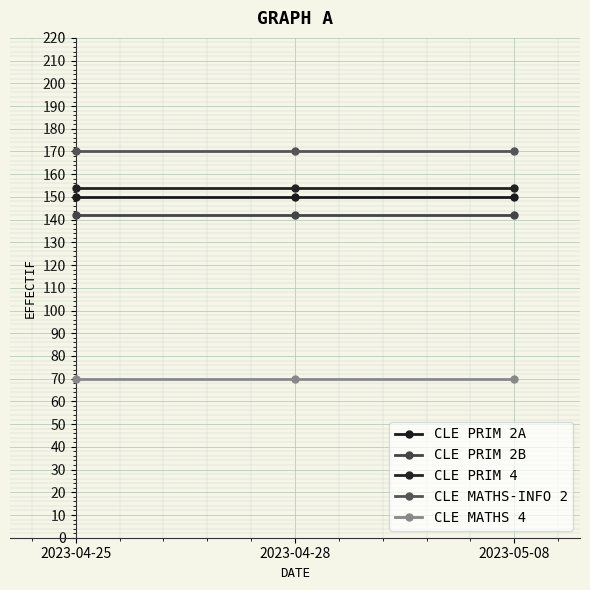

What is the maximum value shown in the chart?

170